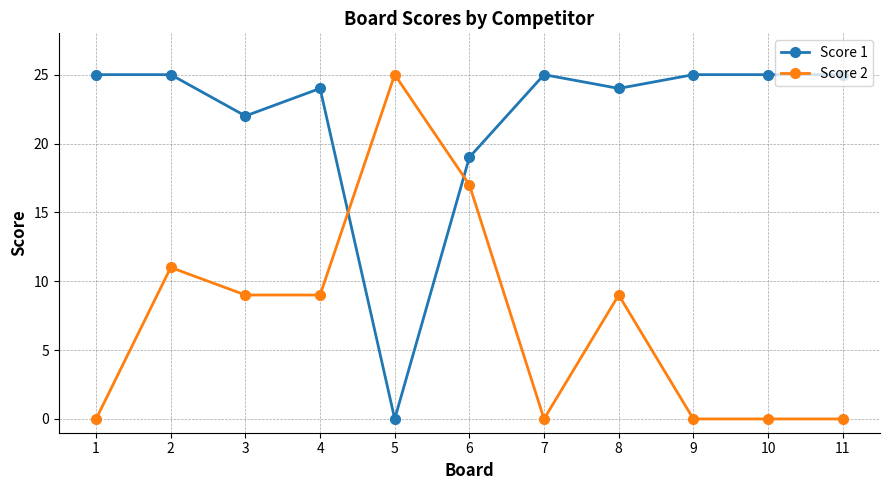

Where does the Score 2 series first go above 9?

2